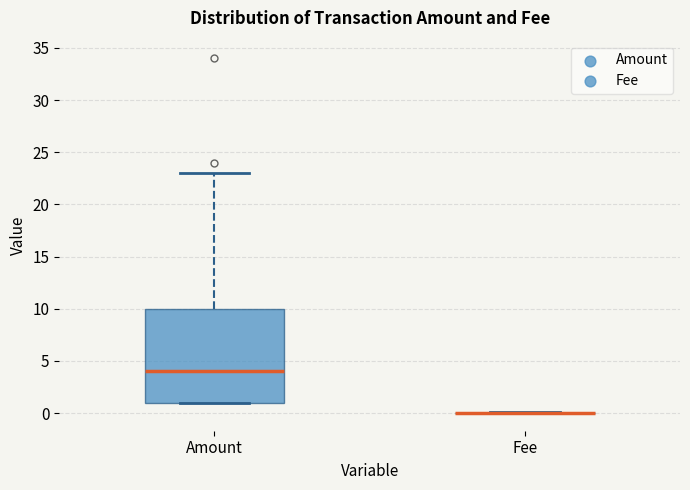

Reading left to right, read every box against the y-axis: the position of its median line, the range the box covers, and the ends of its whiskers. The values are not printed on the chart, so give them approximately, as read against the axis.

Amount: median 4, box 1 to 10, whiskers 1 to 23
Fee: box collapsed to a line at 0, whiskers 0 to 0